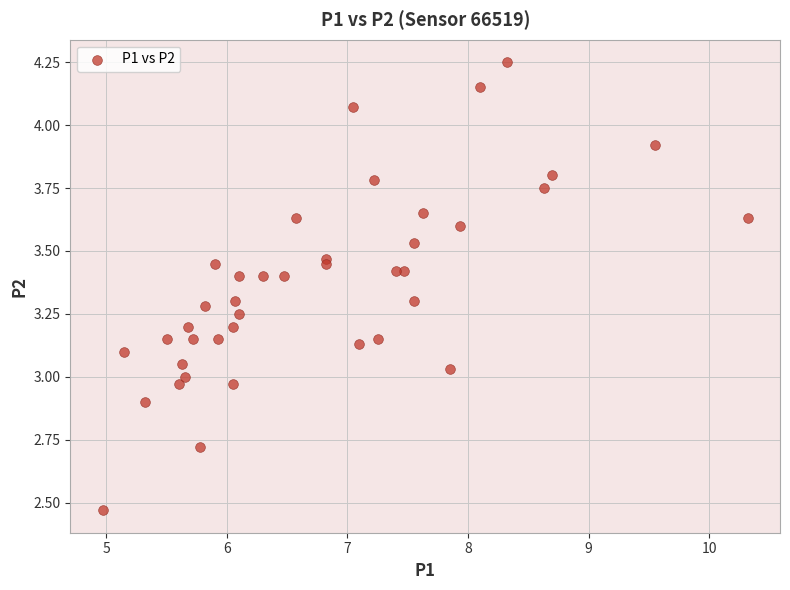

What is the range of Y values (max minus min)?

1.8